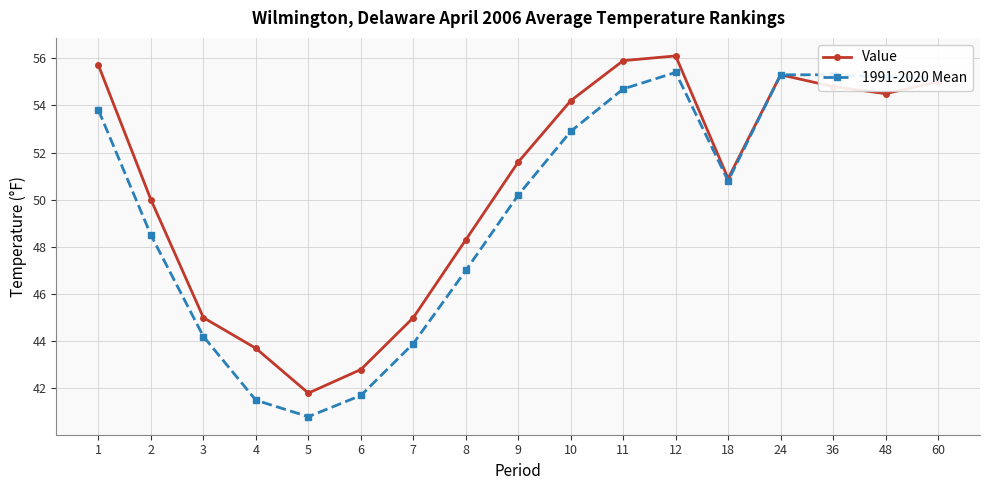

What is the total value across all series at 2?

98.5